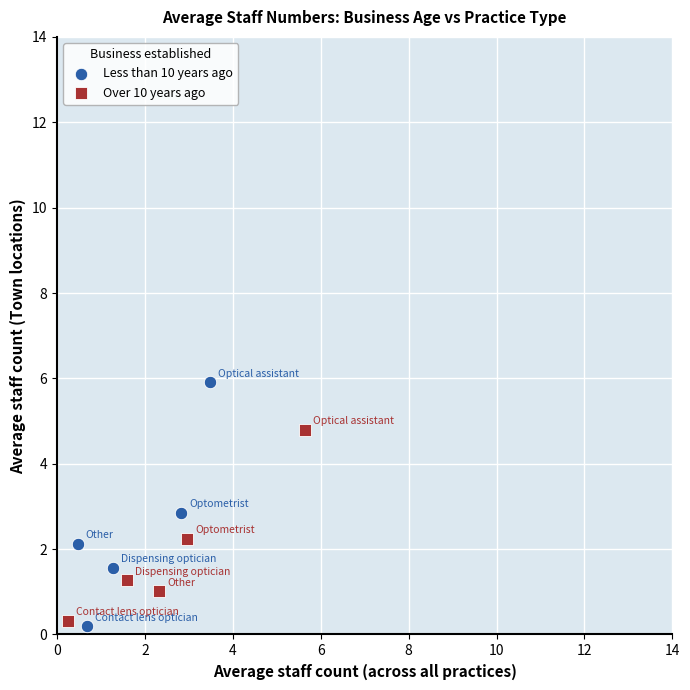

Which series has the widest spread of Y values?

Less than 10 years ago